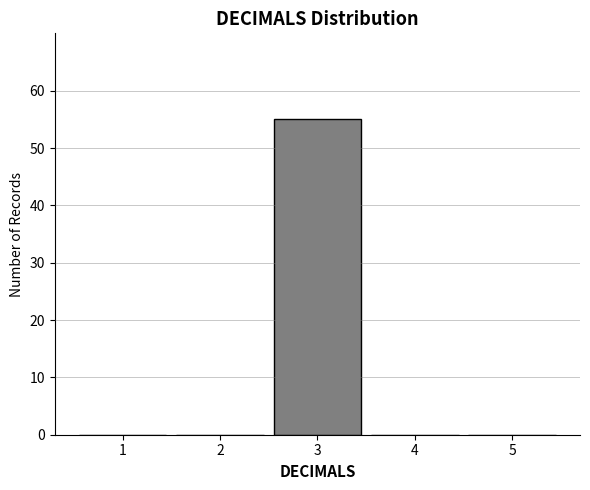

Reading left to right, what are all the values shown in this chart?

1=0	2=0	3=55	4=0	5=0